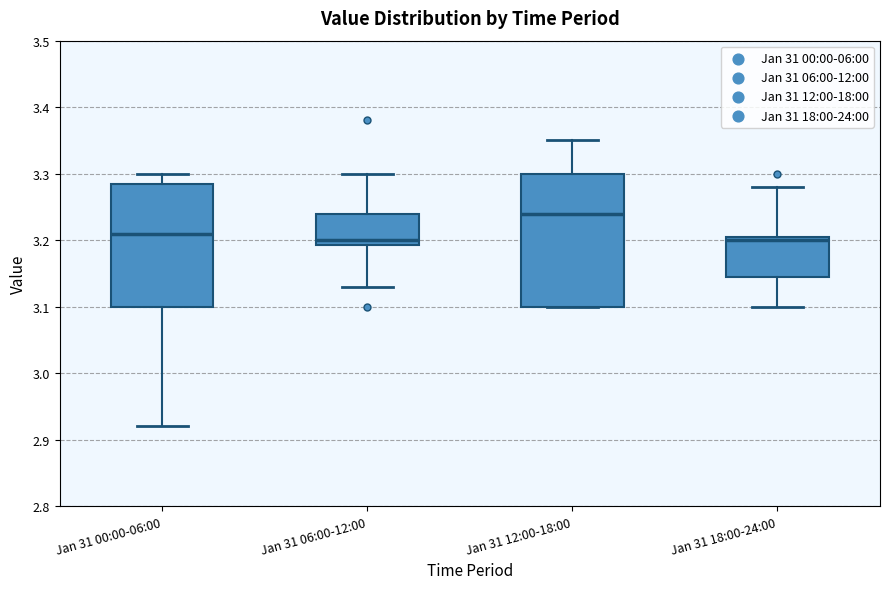

Which box is the tallest, from its lower edge to its upper edge?

Jan 31 12:00-18:00